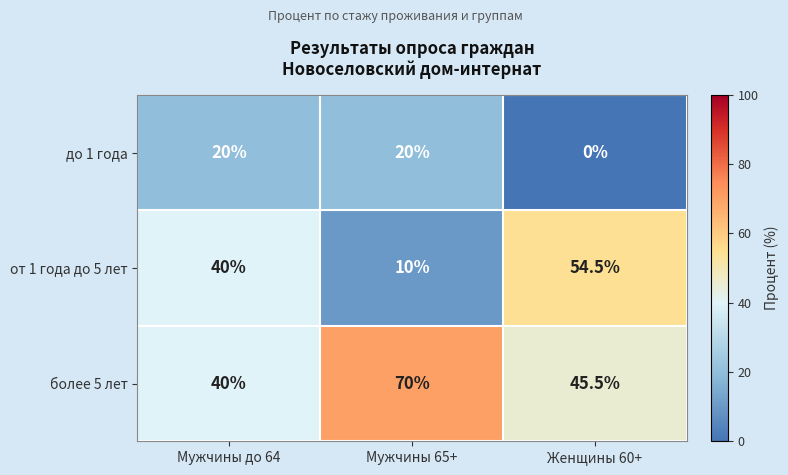

What is the average value of the более 5 лет series?

51.8